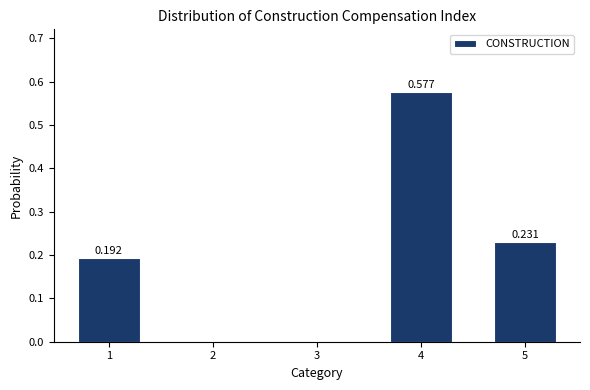

How many series are shown in this chart?

1